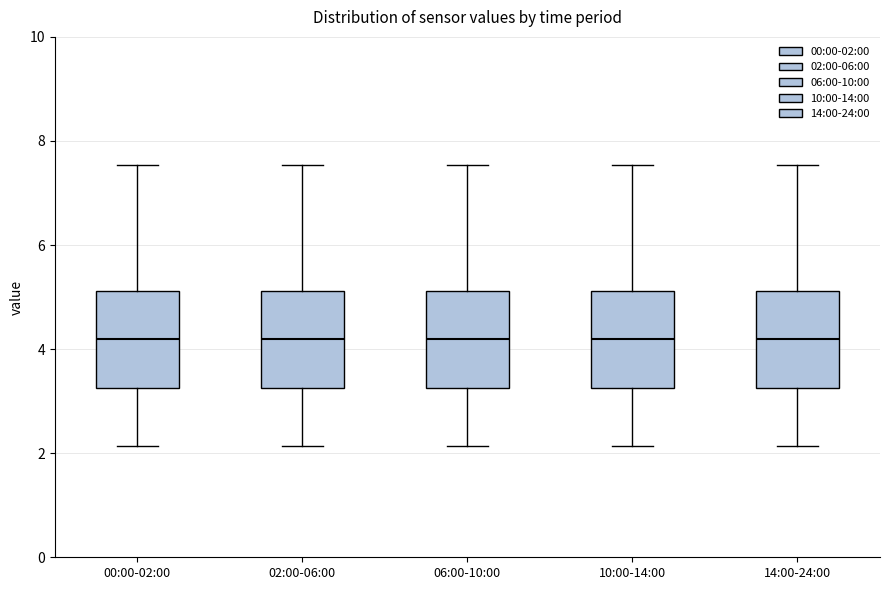

Reading left to right, read every box against the y-axis: the position of its median line, the range the box covers, and the ends of its whiskers. The values are not printed on the chart, so give them approximately, as read against the axis.

00:00-02:00: median 4.2, box 3.2 to 5.2, whiskers 2.2 to 7.6
02:00-06:00: median 4.2, box 3.2 to 5.2, whiskers 2.2 to 7.6
06:00-10:00: median 4.2, box 3.2 to 5.2, whiskers 2.2 to 7.6
10:00-14:00: median 4.2, box 3.2 to 5.2, whiskers 2.2 to 7.6
14:00-24:00: median 4.2, box 3.2 to 5.2, whiskers 2.2 to 7.6